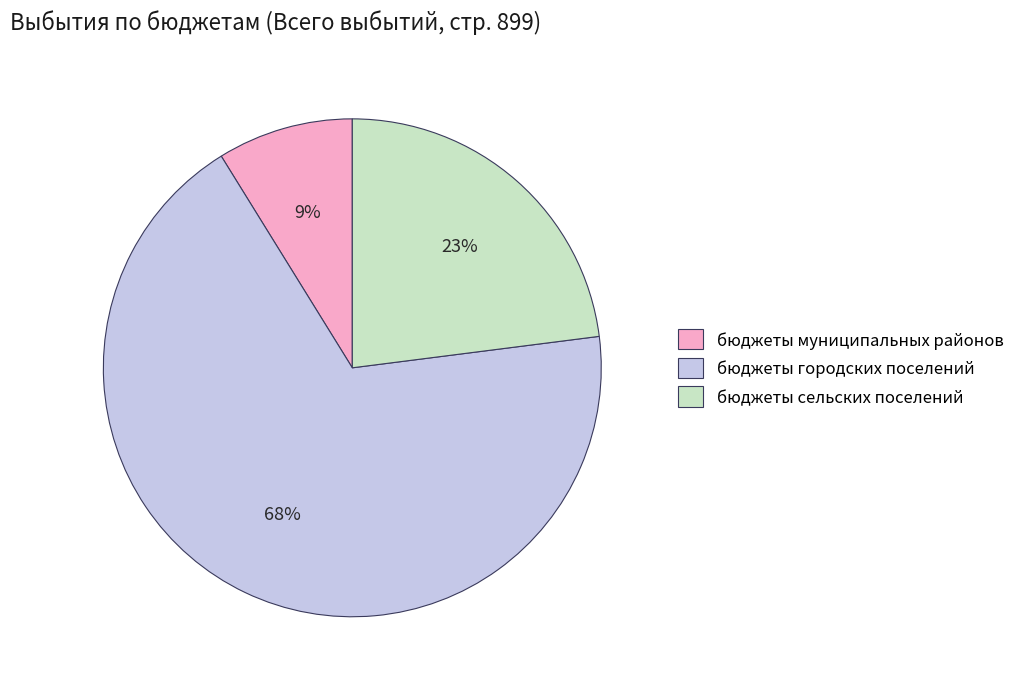

How many slices are in this pie chart?

3